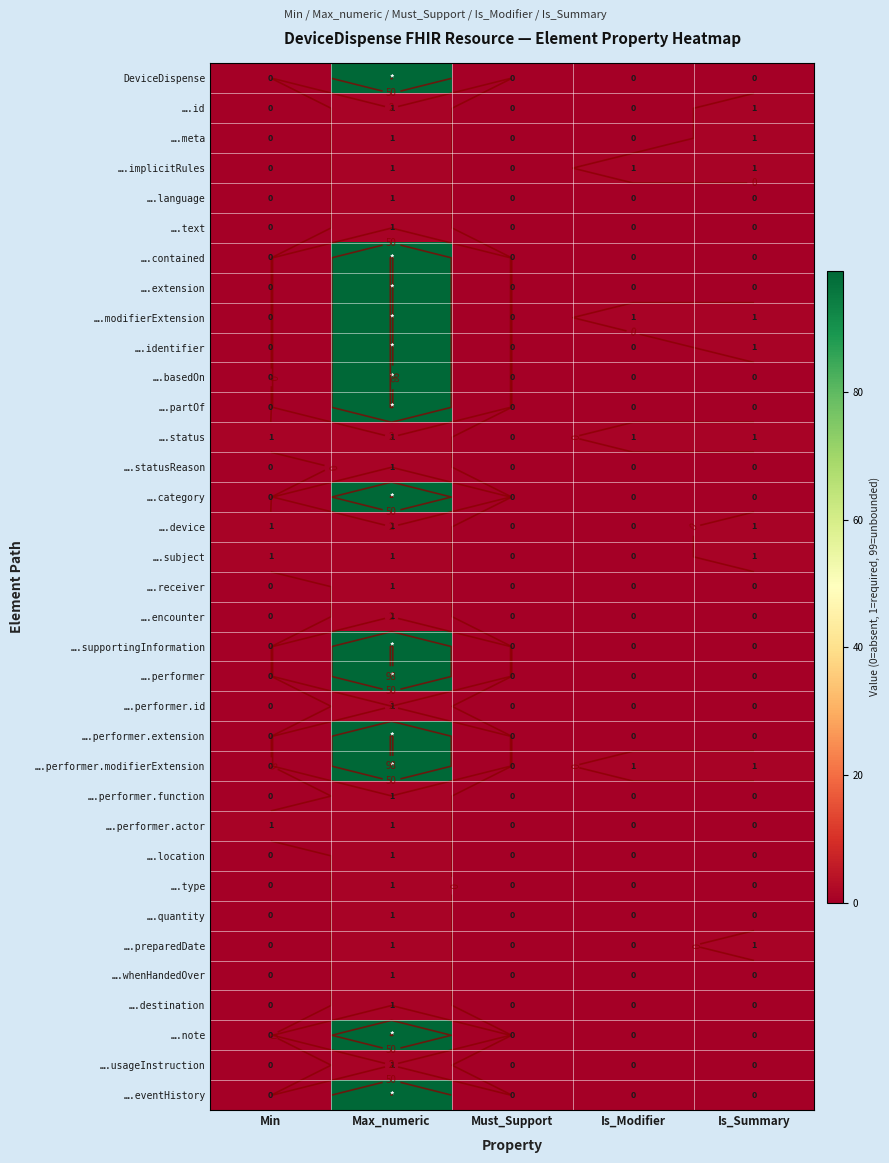

Is the value of ….receiver at Min greater than the value of ….partOf at Is_Modifier?

No